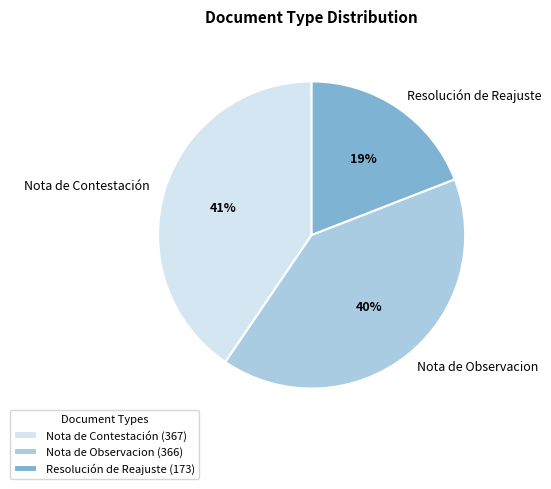

Does any single category account for the majority?

No